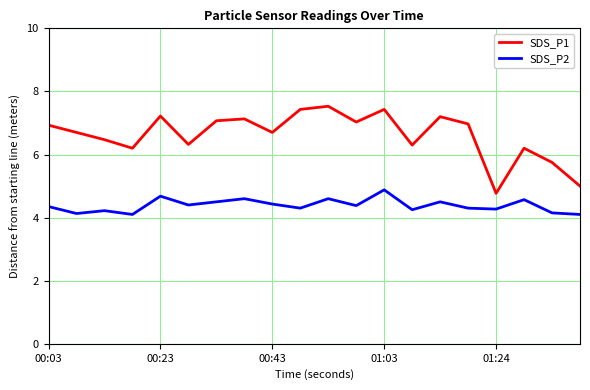

In SDS_P2, how many points are lower than both neighbors (excluding endpoints)?

7